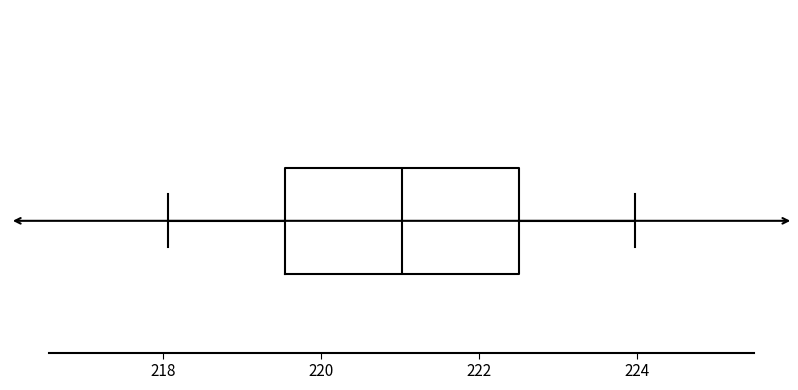

Where does the right whisker of the box end on the x-axis? The values are not printed on the chart, so give them approximately, as read against the axis.

224.0